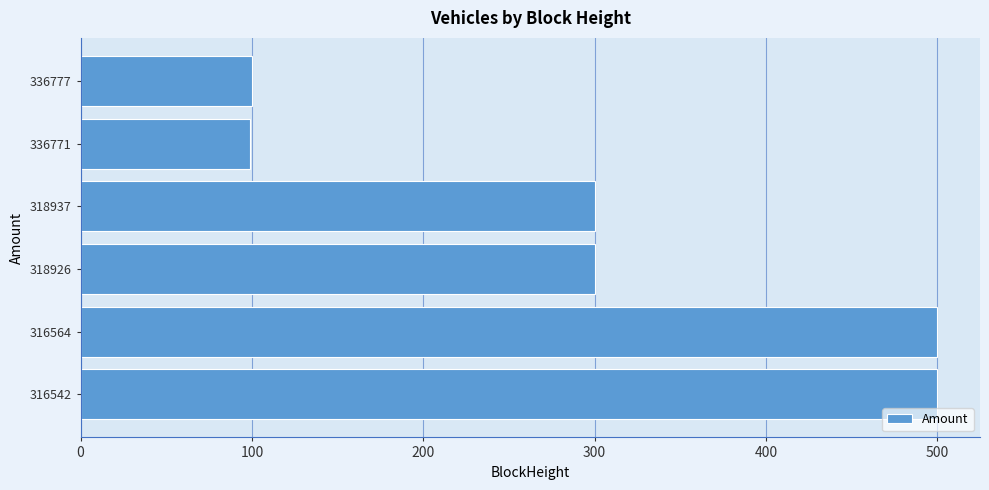

What is the sum of all values?

1799.0